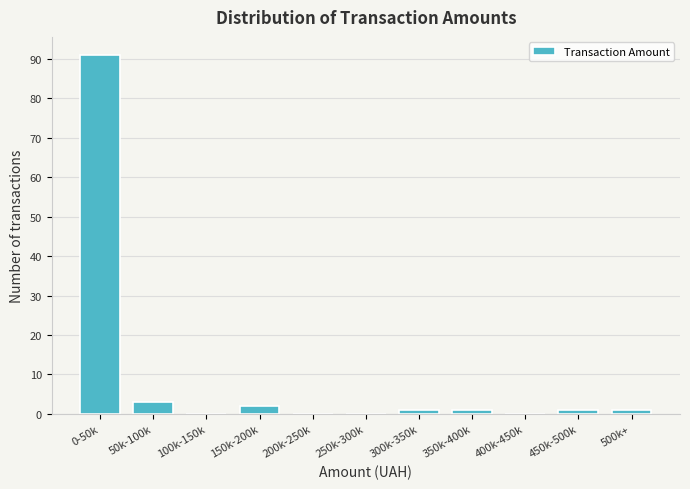

Reading right to left, transcribe all the data shown in this chart.

500k+=1	450k-500k=1	400k-450k=0	350k-400k=1	300k-350k=1	250k-300k=0	200k-250k=0	150k-200k=2	100k-150k=0	50k-100k=3	0-50k=91